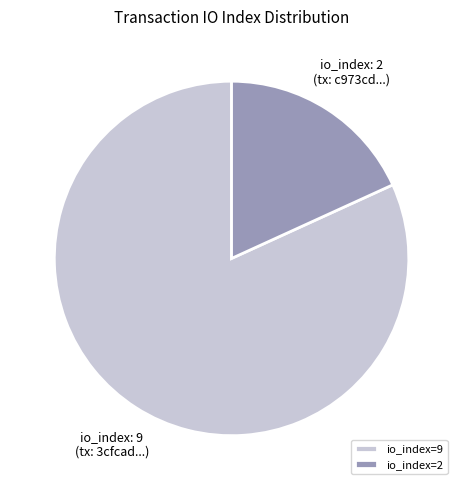

Is there a majority slice in this chart?

Yes